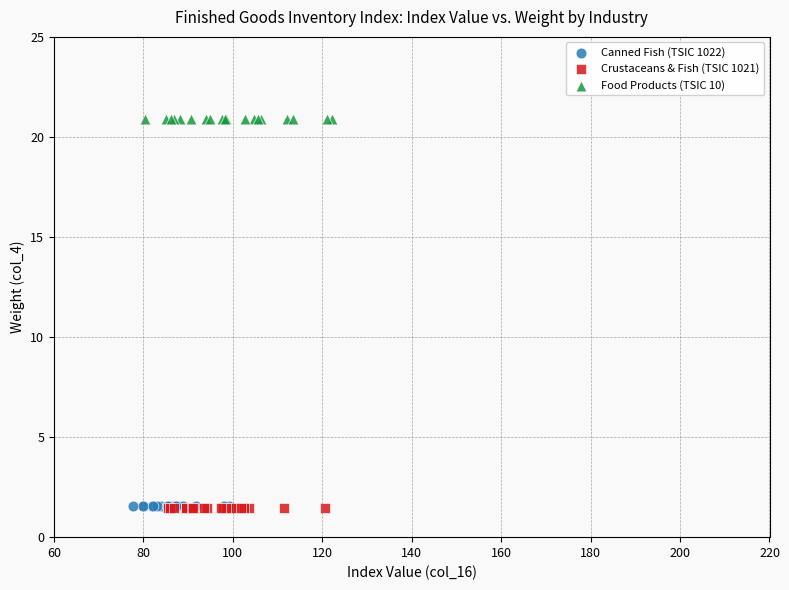

Which series contains the highest Y value?

Food Products (TSIC 10)